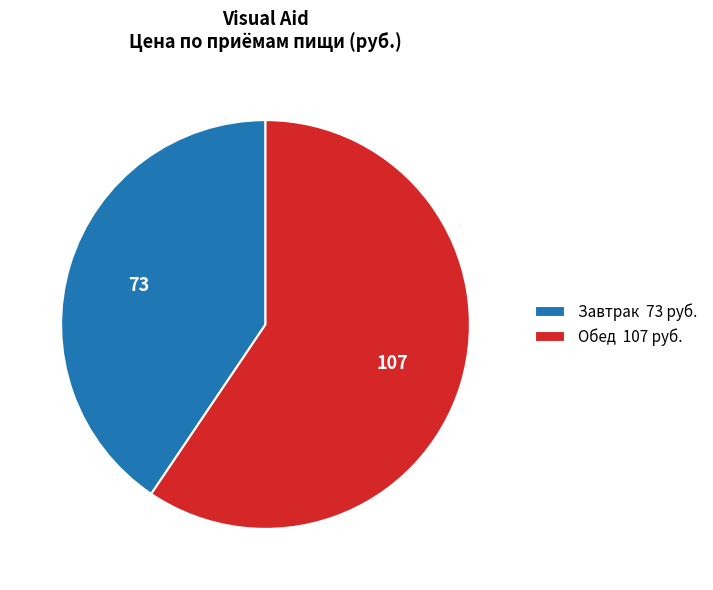

Which has a higher value, Завтрак 73 руб. or Обед 107 руб.?

Обед 107 руб.